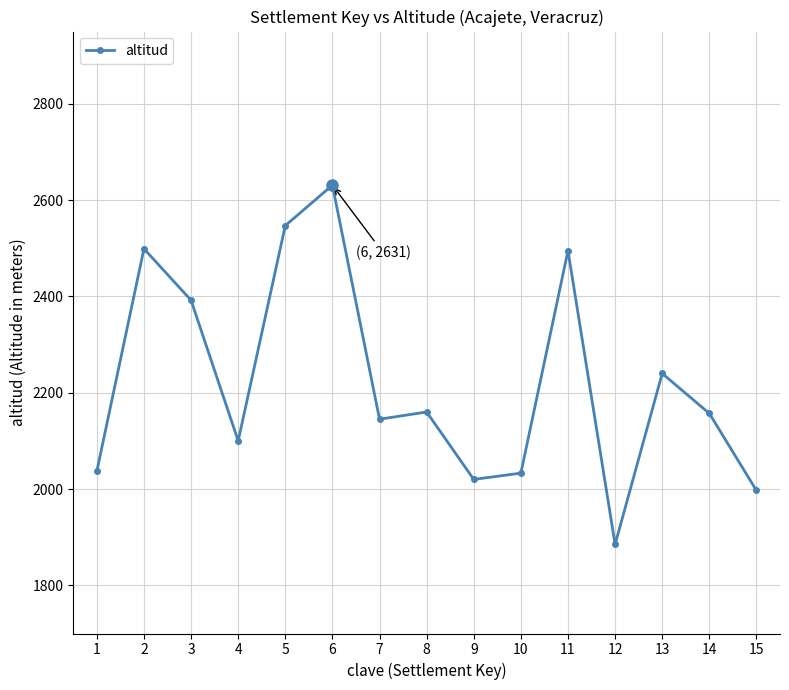

What is the average value?

2223